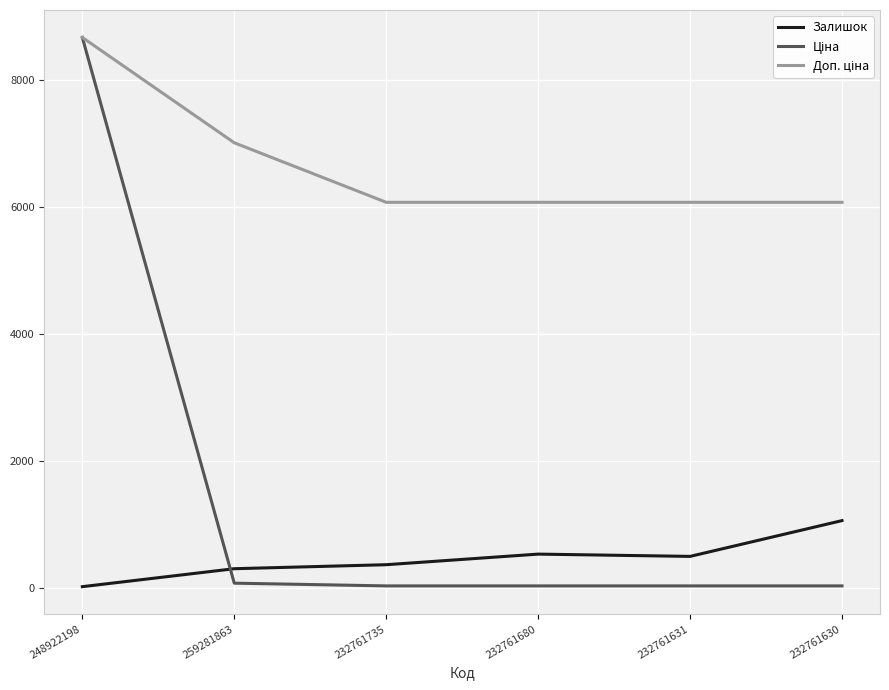

The Залишок series shows 1854.4 at 232761630. True or false?

False